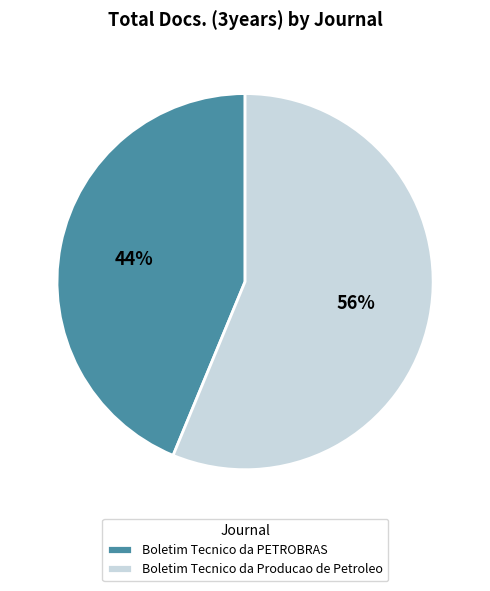

Which category has the biggest portion of the pie?

Boletim Tecnico da Producao de Petroleo